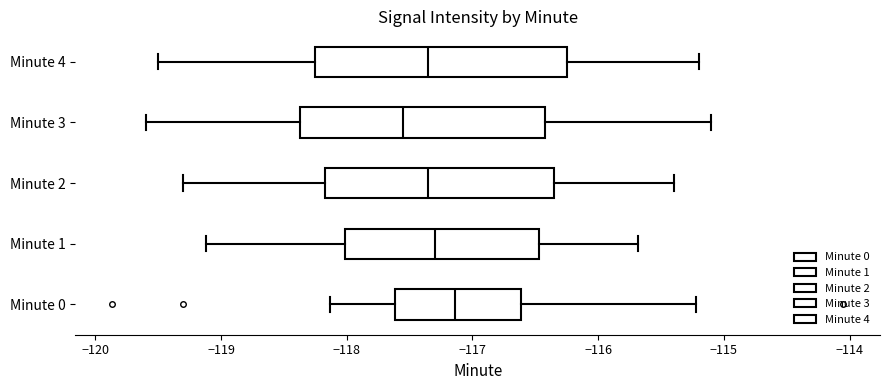

Where does the right whisker of the box for Minute 1 end on the x-axis? The values are not printed on the chart, so give them approximately, as read against the axis.

-115.7